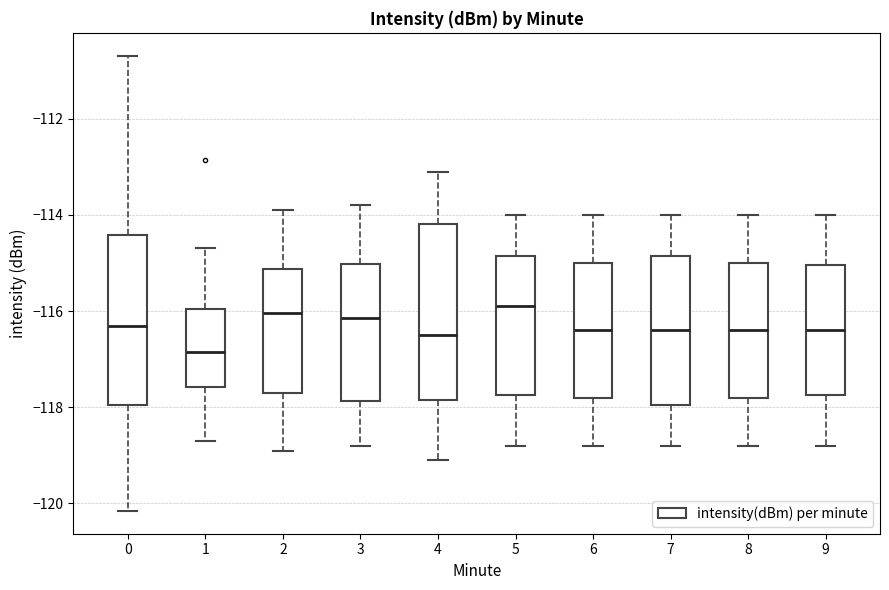

Reading left to right, read every box against the y-axis: the position of its median line, the range the box covers, and the ends of its whiskers. The values are not printed on the chart, so give them approximately, as read against the axis.

0: median -116.4, box -118.0 to -114.4, whiskers -120.2 to -110.6
1: median -116.8, box -117.6 to -116.0, whiskers -118.6 to -114.6
2: median -116.0, box -117.6 to -115.2, whiskers -118.8 to -113.8
3: median -116.2, box -117.8 to -115.0, whiskers -118.8 to -113.8
4: median -116.4, box -117.8 to -114.2, whiskers -119.0 to -113.0
5: median -115.8, box -117.8 to -114.8, whiskers -118.8 to -114.0
6: median -116.4, box -117.8 to -115.0, whiskers -118.8 to -114.0
7: median -116.4, box -118.0 to -114.8, whiskers -118.8 to -114.0
8: median -116.4, box -117.8 to -115.0, whiskers -118.8 to -114.0
9: median -116.4, box -117.8 to -115.0, whiskers -118.8 to -114.0